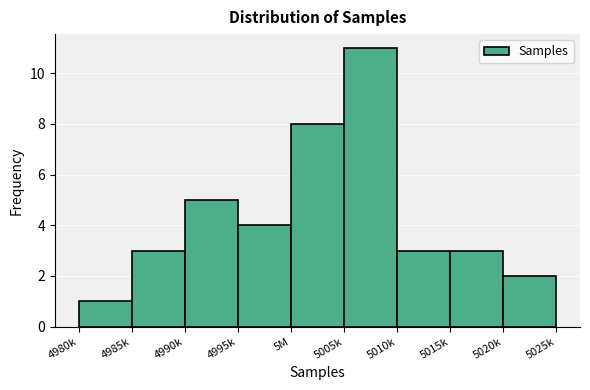

Reading left to right, extract all data points from this chart.

1	3	5	4	8	11	3	3	2